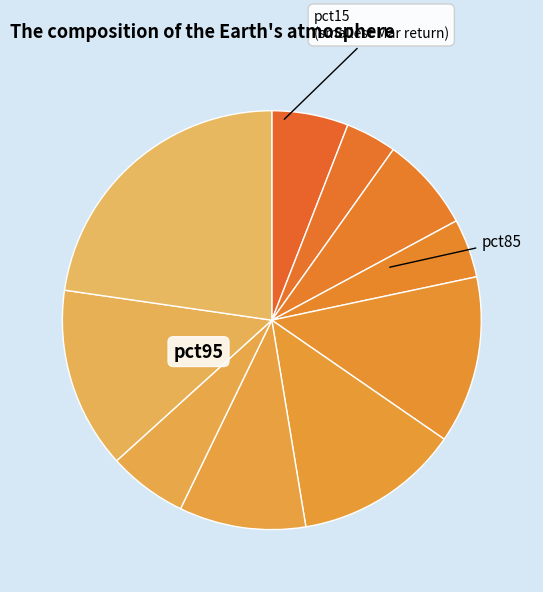

How many slices are in this pie chart?

10